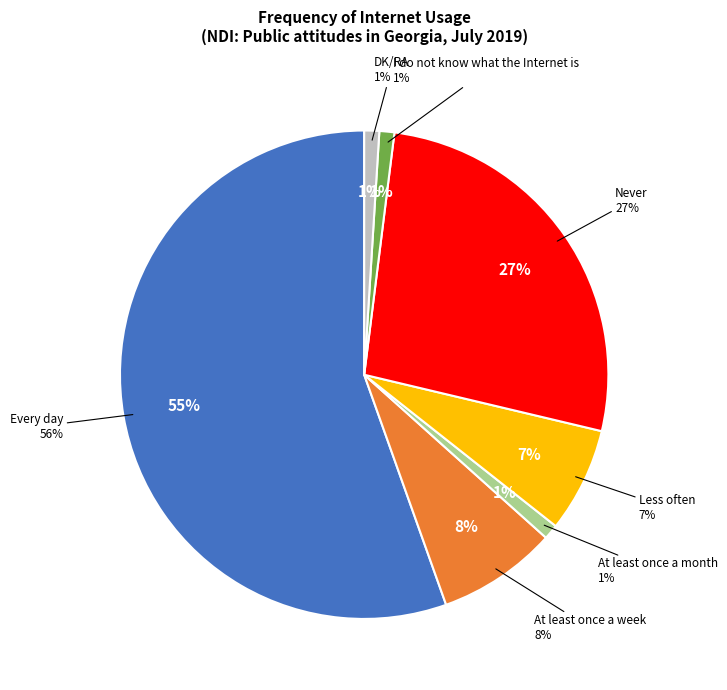

Which slice is the smallest?

At least once a month